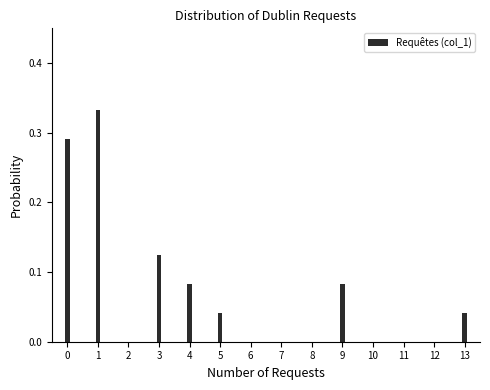

What is the sum of all values?

1.0